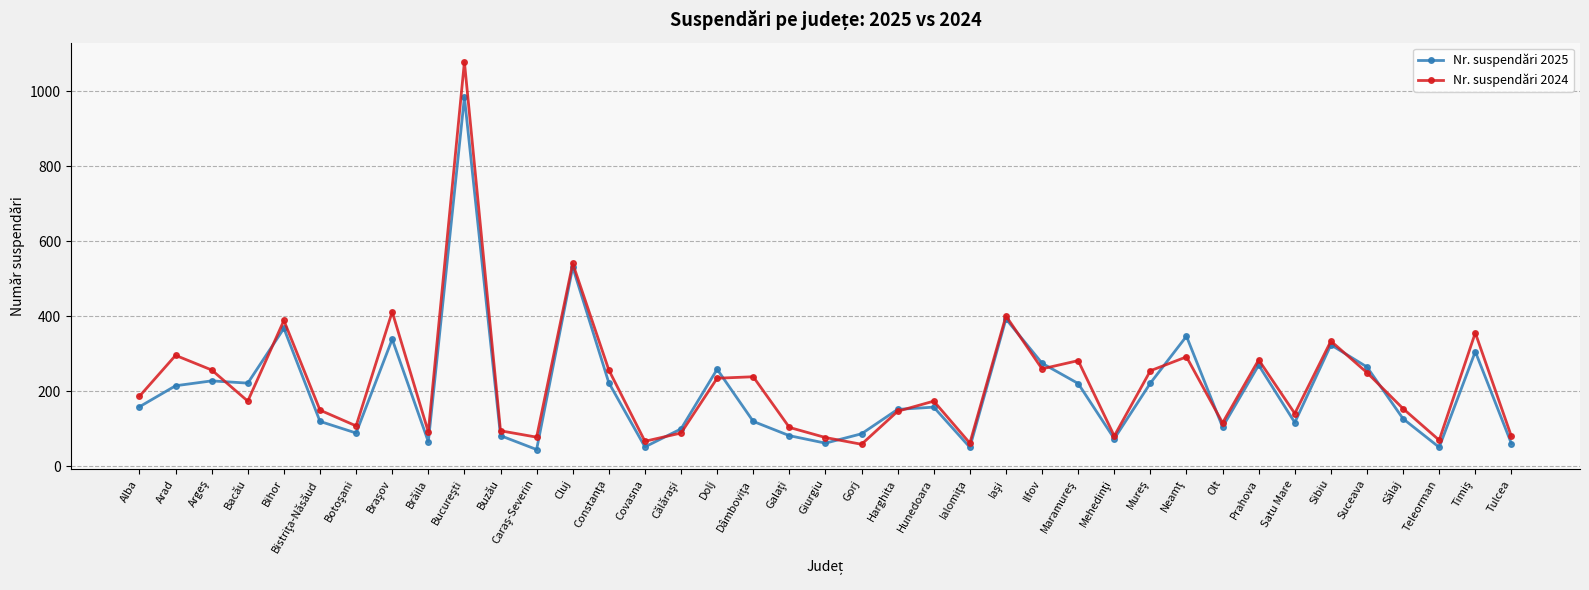

Rank the series by their maximum value, from highest to lowest.

Nr. suspendări 2024, Nr. suspendări 2025